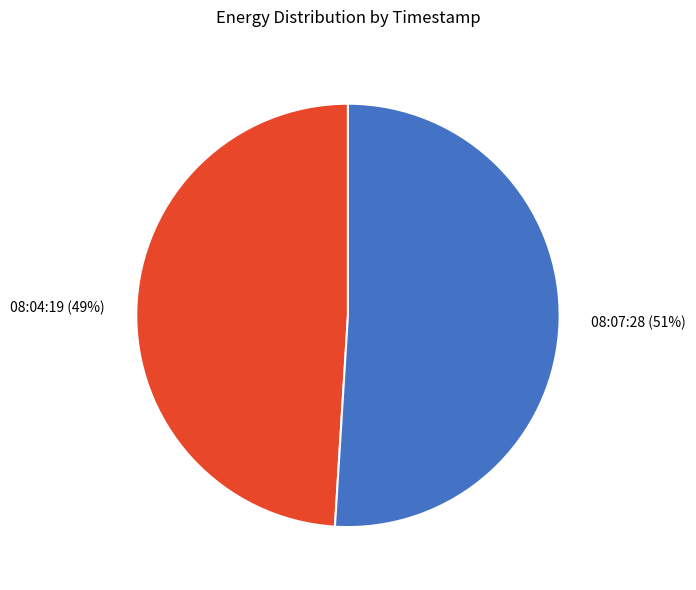

Does any single category account for the majority?

Yes